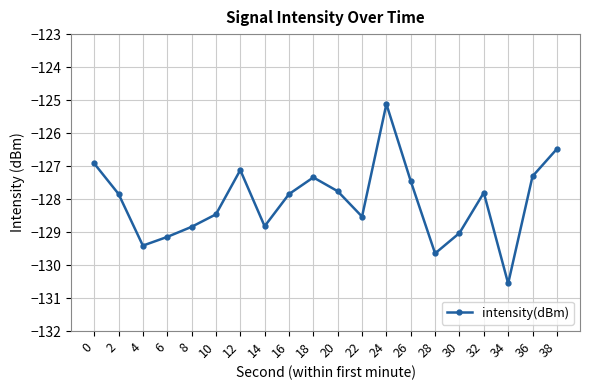

Where is the first local minimum?

4